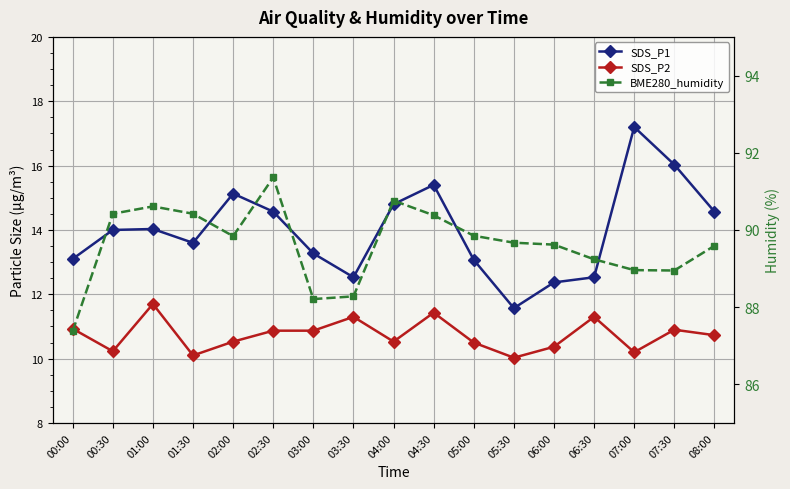

What position from the left is 00:30?

2